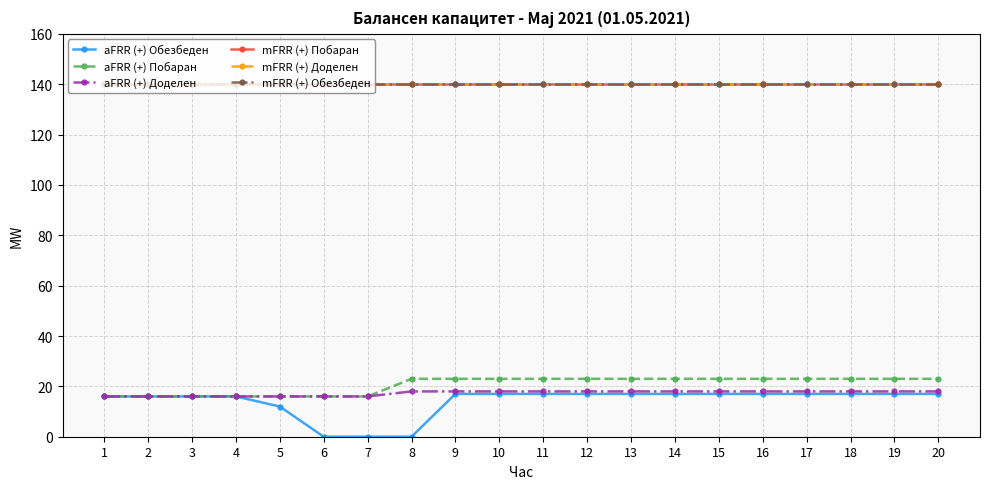

What is the approximate value of aFRR (+) Доделен at 1?

16